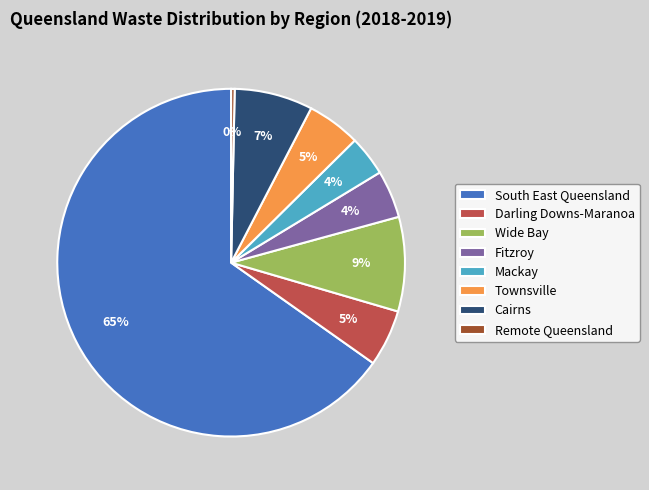

What is the largest slice in the pie chart?

South East Queensland